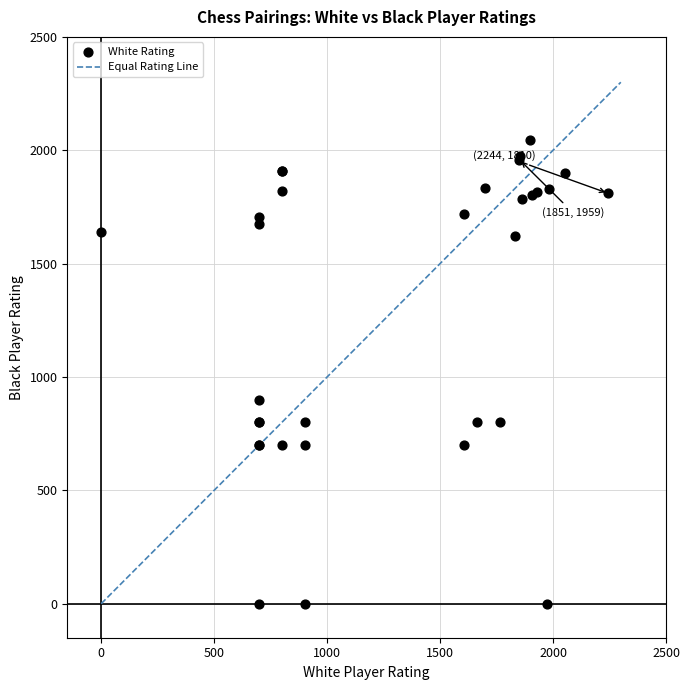

What Y value in the scatter plot is closest to 1023?

900